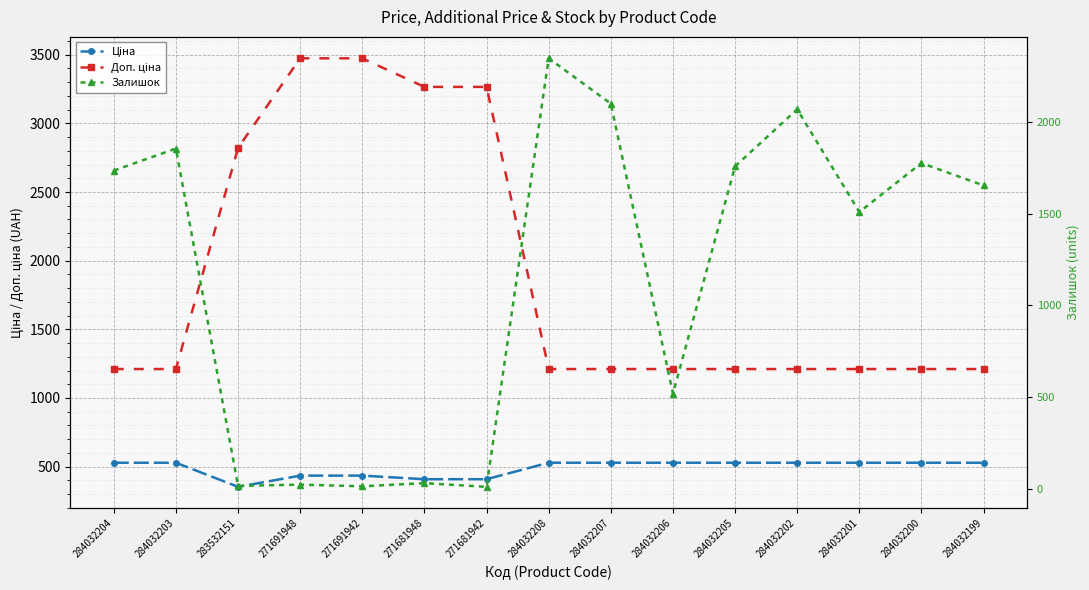

How many lines are shown in the chart?

3